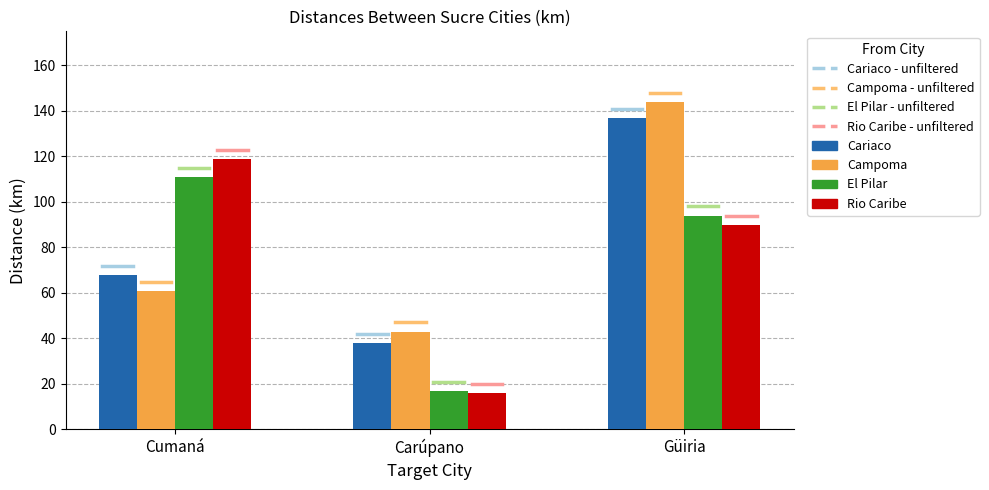

What is the total value across all series at Cumaná?

359